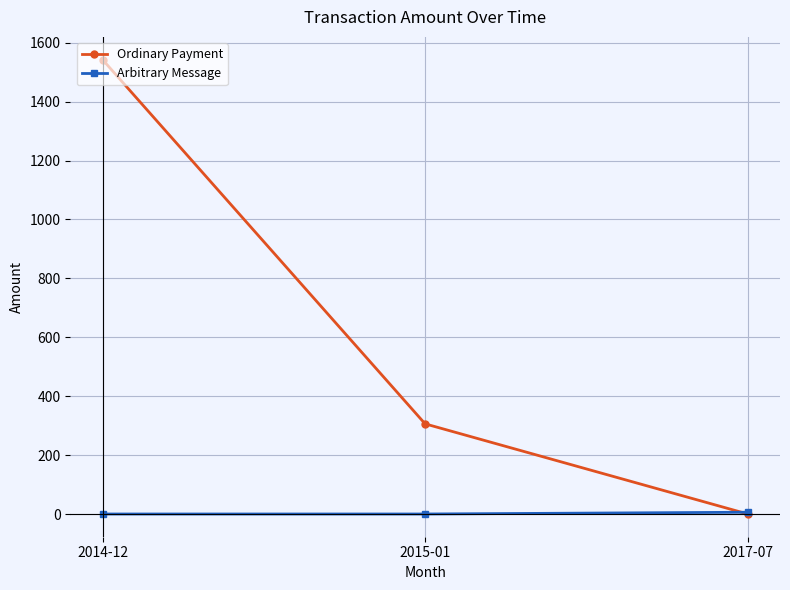

Does the chart have visible grid lines?

Yes